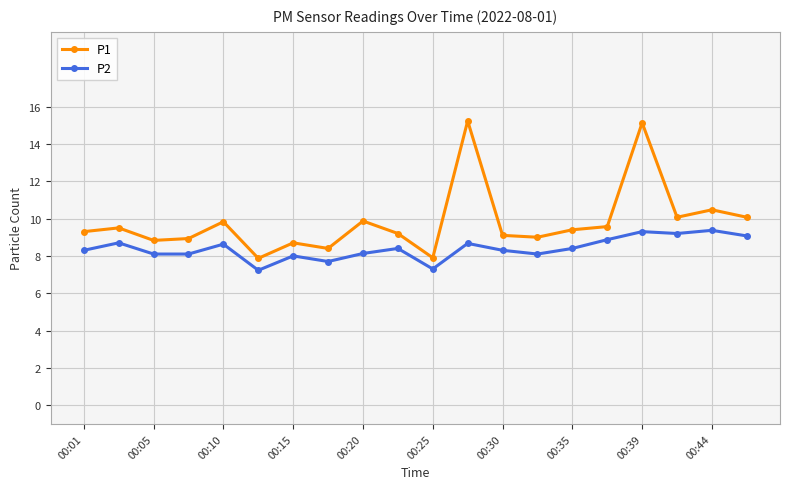

True or false: P2 and P1 intersect in this chart.

False